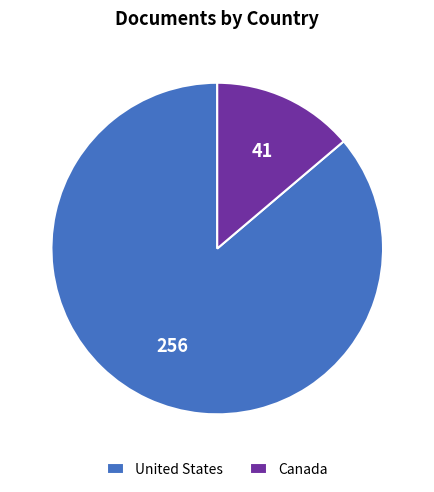

Is it true that United States is 86% of the pie?

True